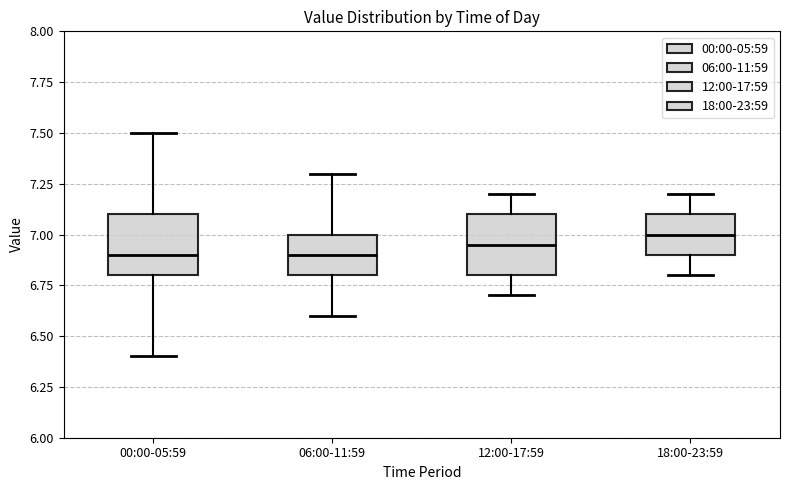

Reading left to right, transcribe this box plot: for each box, give where its median line is, the range the box spans, and where its two whiskers end, as read against the y-axis. The values are not printed on the chart, so give them approximately, as read against the axis.

00:00-05:59: median 6.90, box 6.80 to 7.10, whiskers 6.40 to 7.50
06:00-11:59: median 6.90, box 6.80 to 7.00, whiskers 6.60 to 7.30
12:00-17:59: median 6.95, box 6.80 to 7.10, whiskers 6.70 to 7.20
18:00-23:59: median 7.00, box 6.90 to 7.10, whiskers 6.80 to 7.20